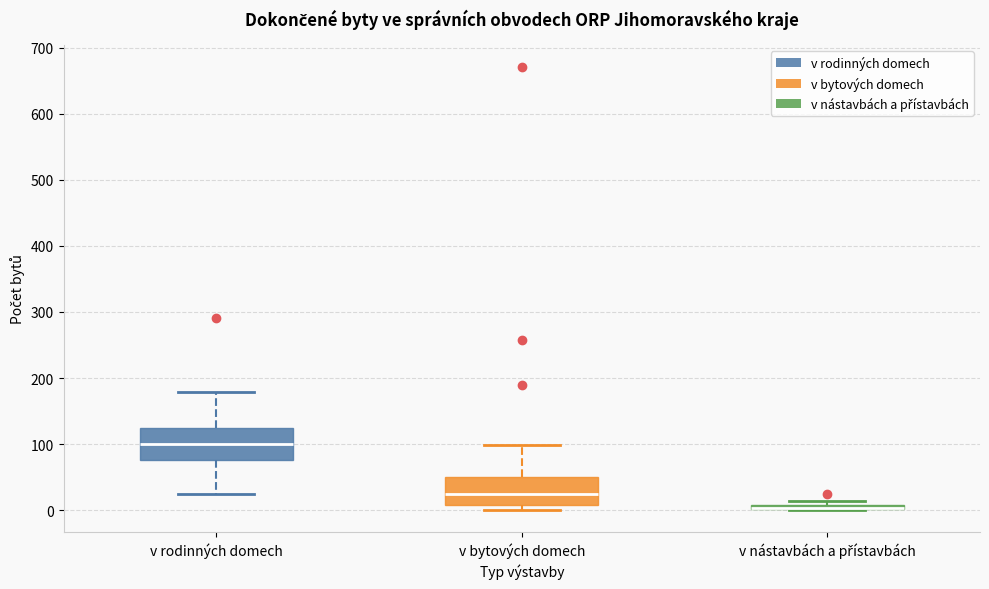

Where is the upper edge of the box for v rodinných domech on the y-axis? The values are not printed on the chart, so give them approximately, as read against the axis.

120